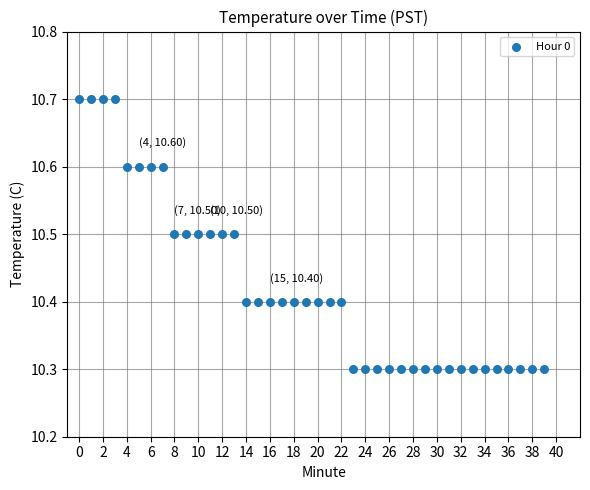

What is the range of Y values (max minus min)?

0.4